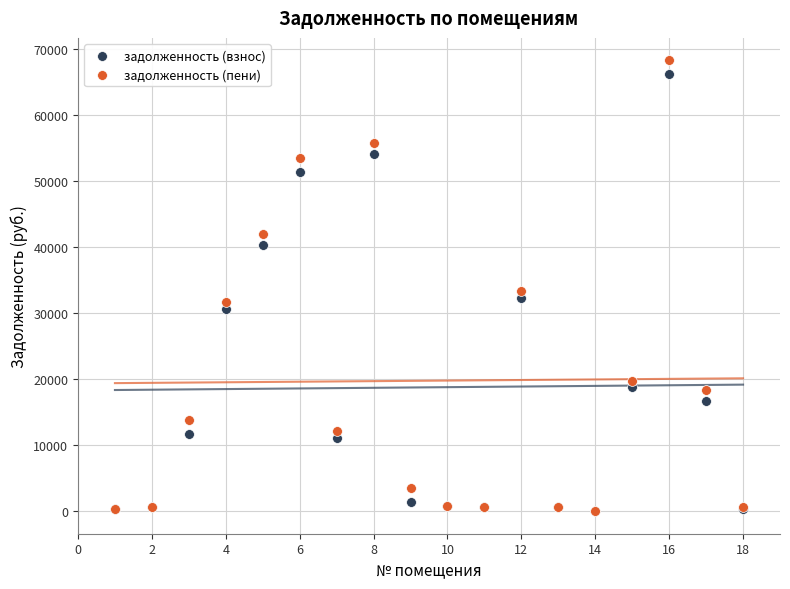

Across all series, what Y value is closest to 34138?

33371.5